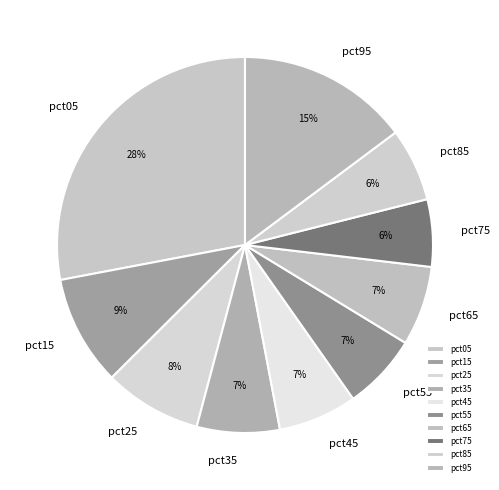

What is the largest slice in the pie chart?

pct05